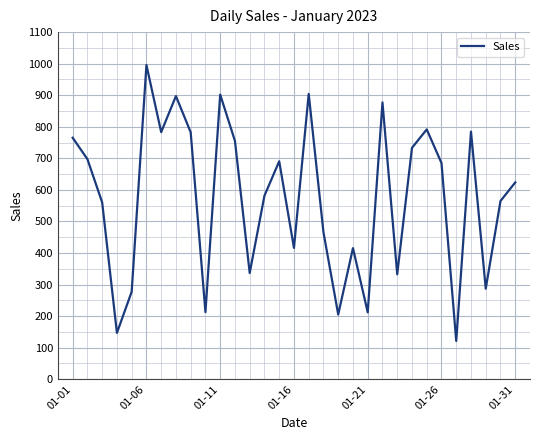

What is the greatest value displayed?

995.7